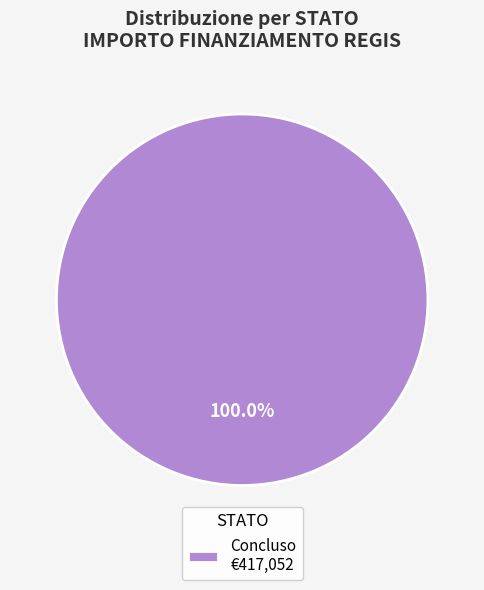

Does any single category account for the majority?

Yes